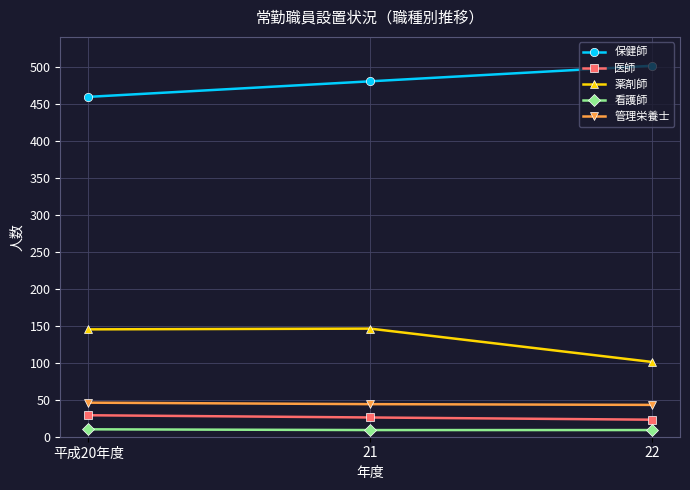

The value of 薬剤師 at 21 is 146. True or false?

True